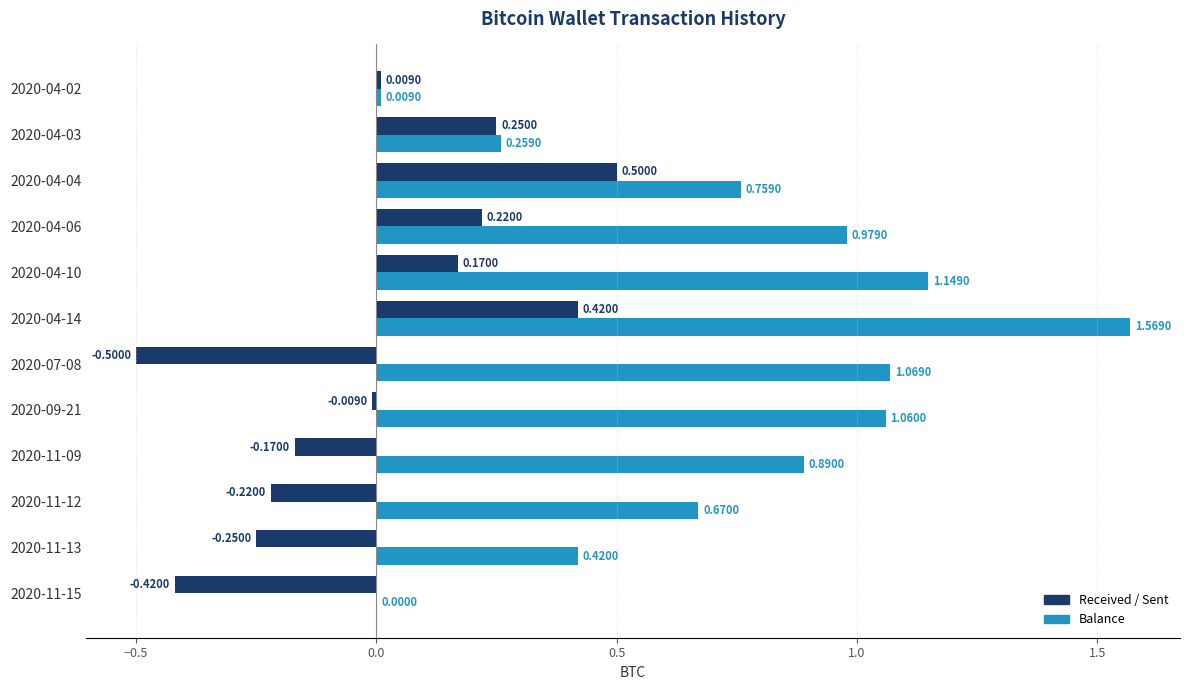

At which category is the sum across all series the highest?

2020-04-14